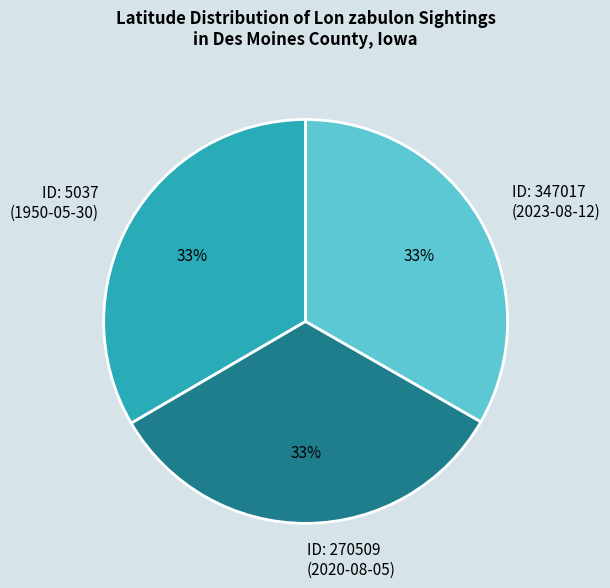

True or false: ID: 5037 (1950-05-30) accounts for 44% of the total.

False